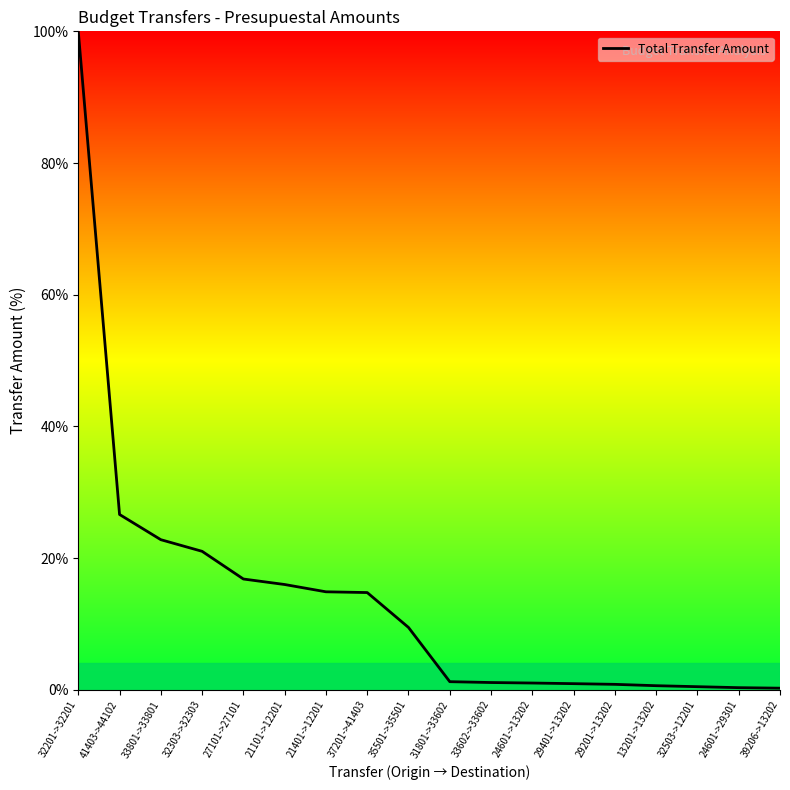

Which has a higher value, 33602->33602 or 21401->12201?

21401->12201